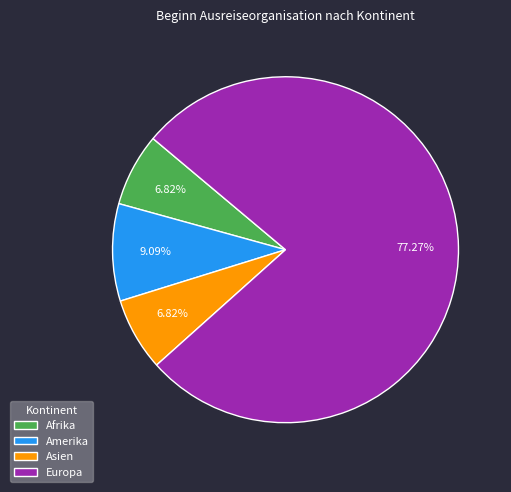

Is there a majority slice in this chart?

Yes